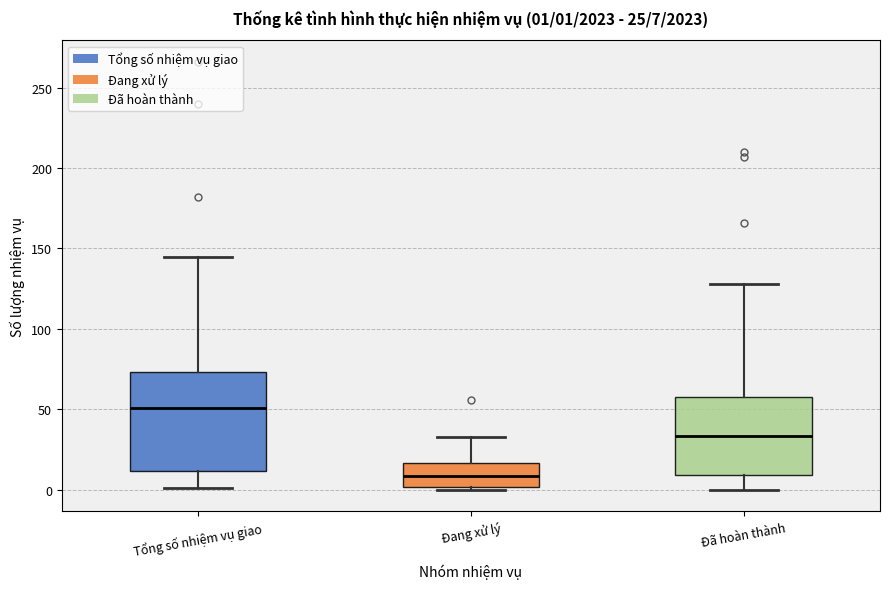

Comparing the boxes themselves (not the whiskers), which one is the tallest?

Tổng số nhiệm vụ giao